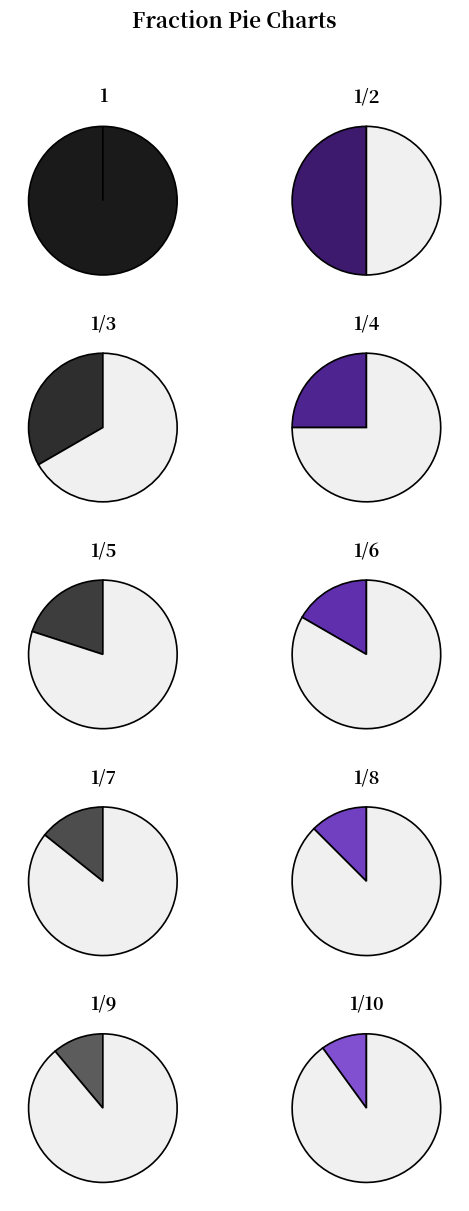

How many slices are in this pie chart?

10